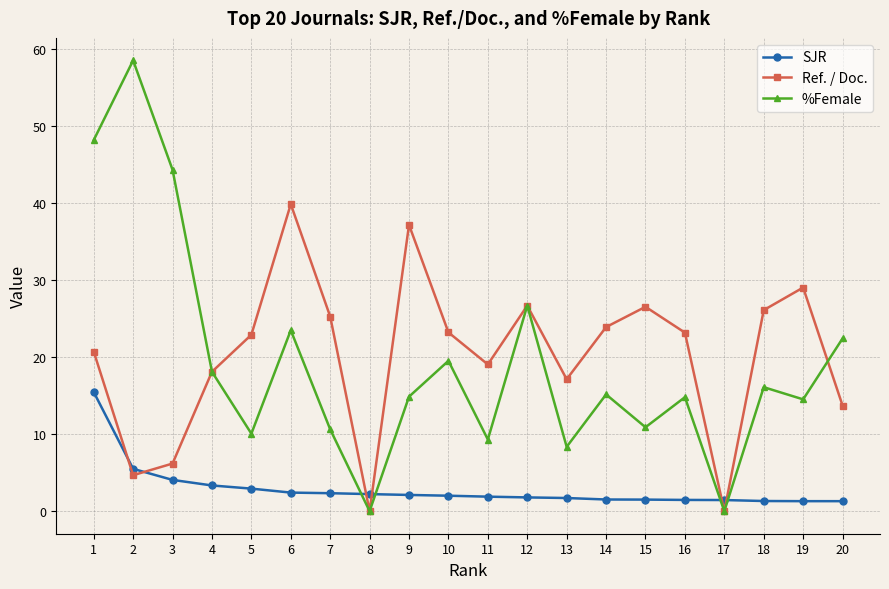

What is the approximate value of %Female at 3?

44.3